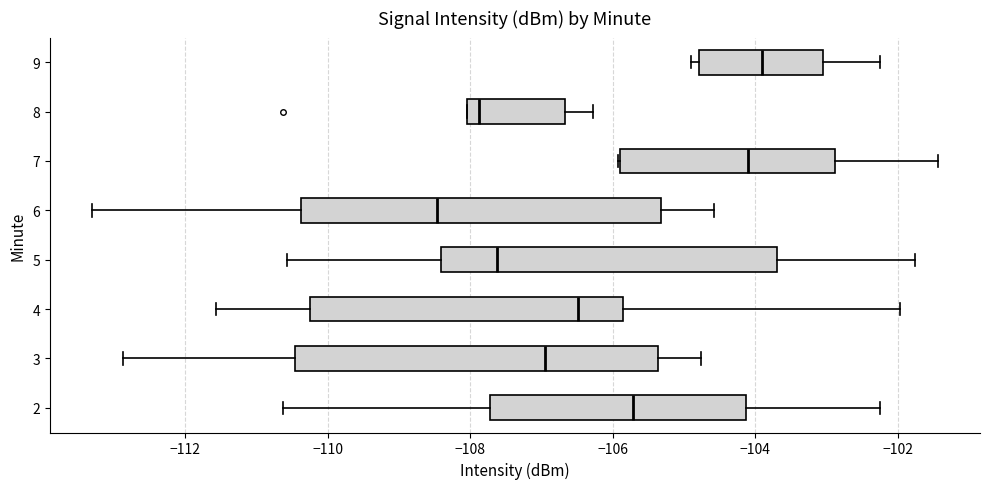

Where does the right whisker of the box at y = 2 end on the x-axis? The values are not printed on the chart, so give them approximately, as read against the axis.

-102.2